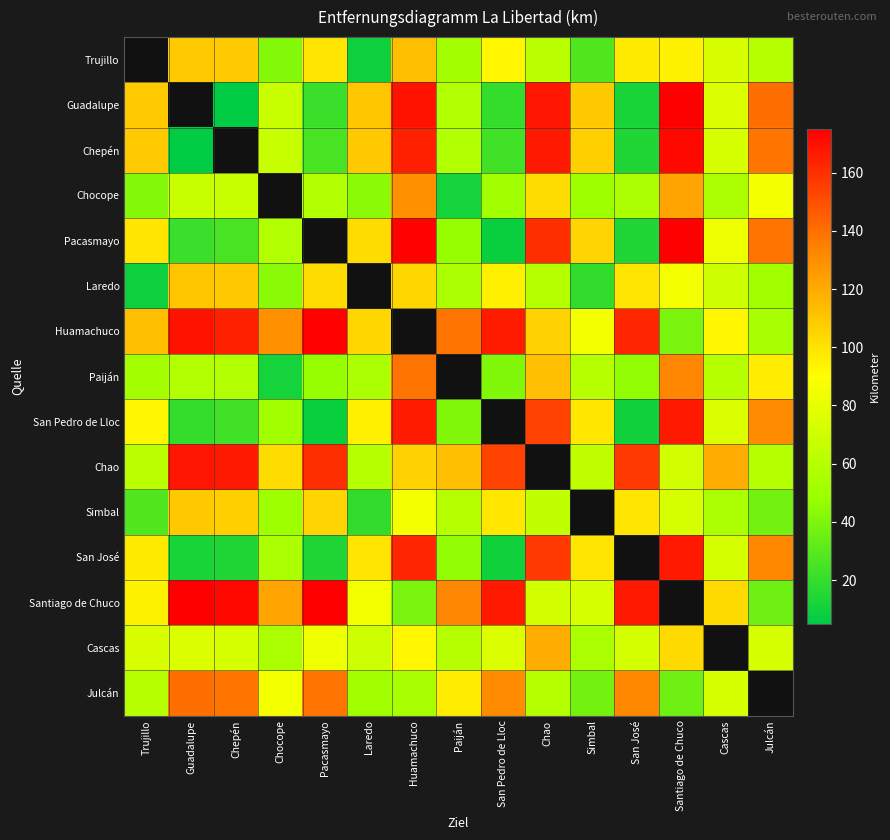

The value of San José at San Pedro de Lloc is 3.9. True or false?

False